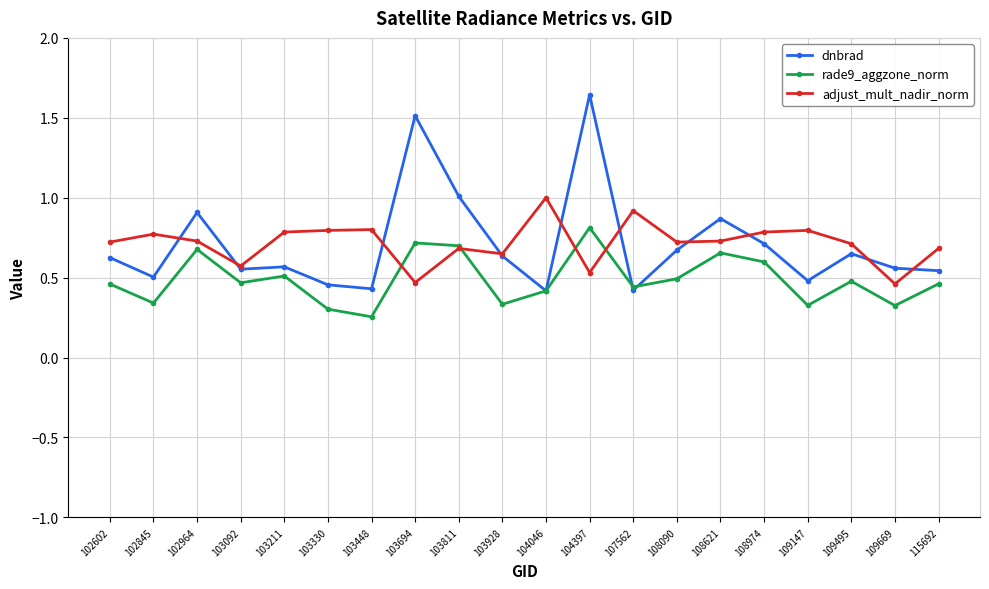

Which series ends up on top after the final intersection of rade9_aggzone_norm and dnbrad?

dnbrad